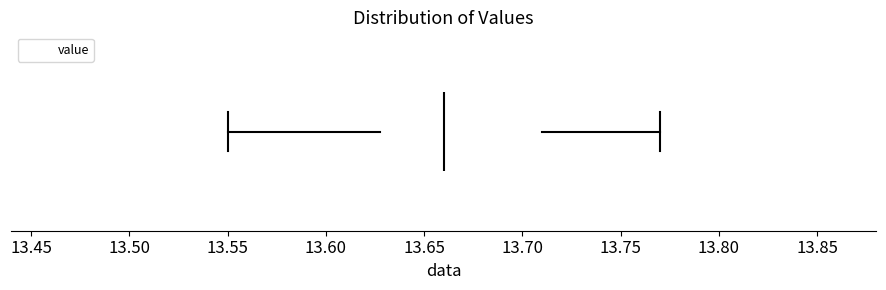

Where does the right whisker of the box end on the x-axis? The values are not printed on the chart, so give them approximately, as read against the axis.

13.77